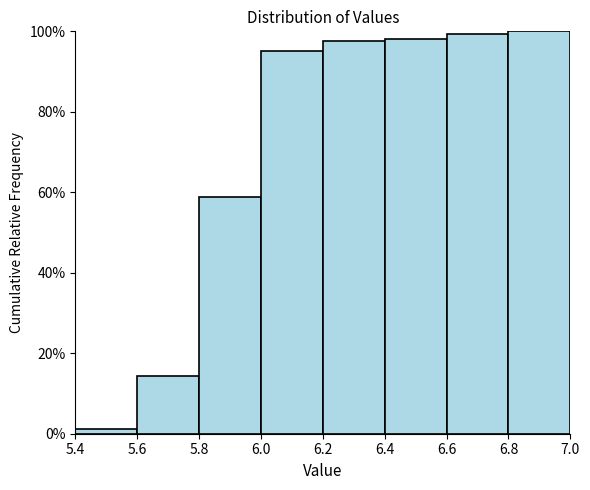

Reading left to right, list every bar in this chart as the range it spans on the x-axis followed by its height. The values are not printed on the chart, so give them approximately, as read against the axis.

5.4 to 5.6: under 2
5.6 to 5.8: 14
5.8 to 6.0: 58
6.0 to 6.2: 96
6.2 to 6.4: 98
6.4 to 6.6: 98
6.6 to 6.8: 100
6.8 to 7.0: 100